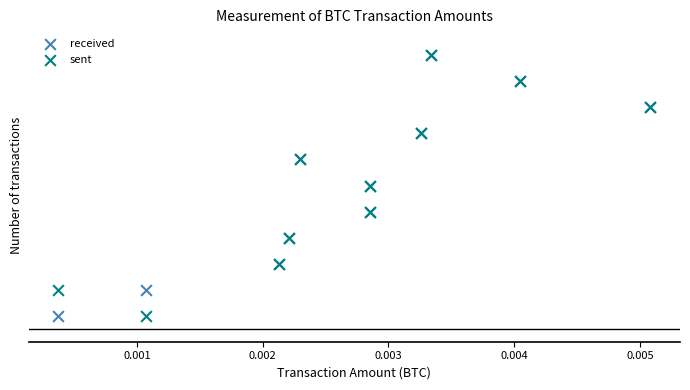

What are all the series names shown in the legend?

received, sent